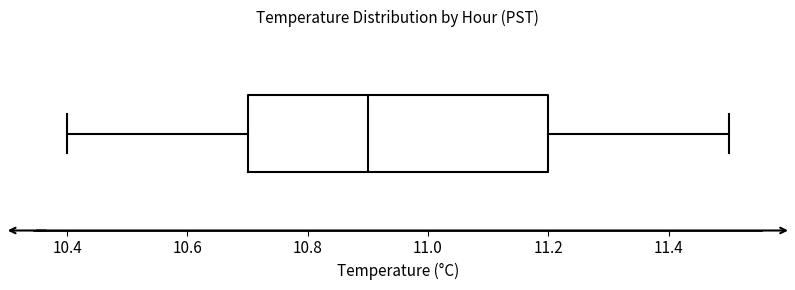

Read this box plot against the x-axis: the position of the median line, the range covered by the box, and the ends of both whiskers. The values are not printed on the chart, so give them approximately, as read against the axis.

median 10.9, box 10.7 to 11.2, whiskers 10.4 to 11.5